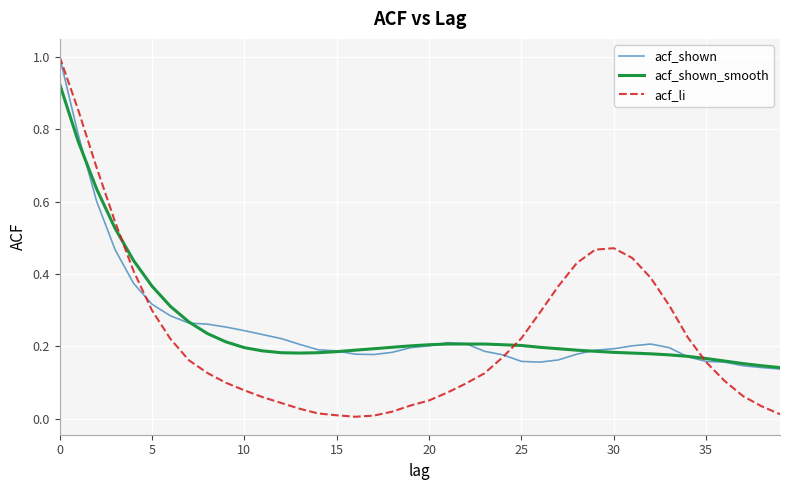

What is the maximum value shown in the chart?

1.0